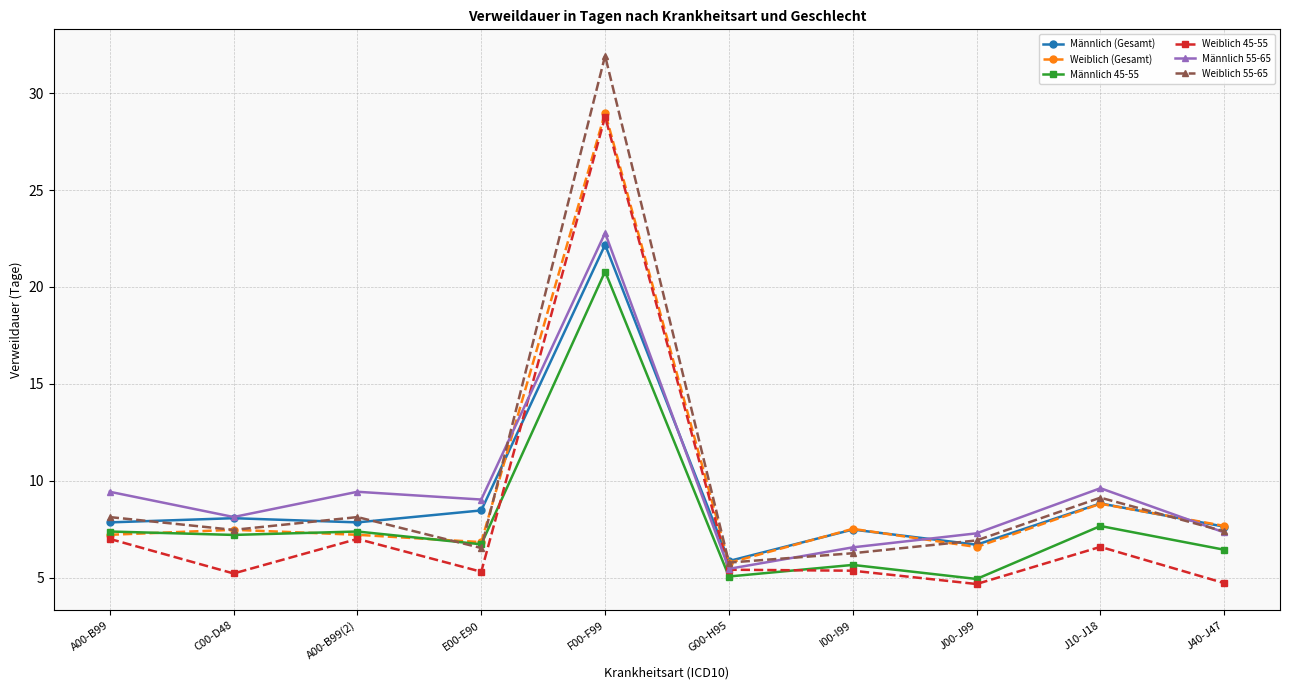

The Weiblich 45-55 series shows 1.5 at A00-B99(2). True or false?

False